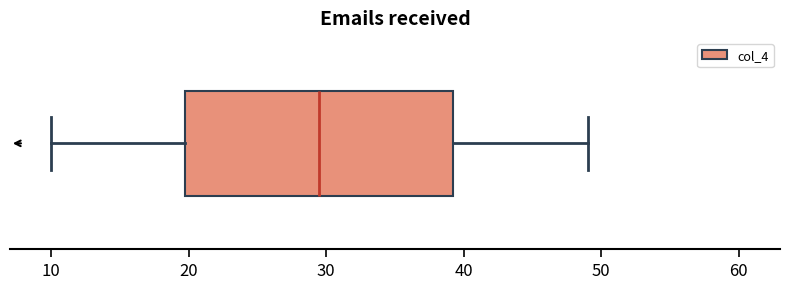

Where is the left edge of the box on the x-axis? The values are not printed on the chart, so give them approximately, as read against the axis.

20